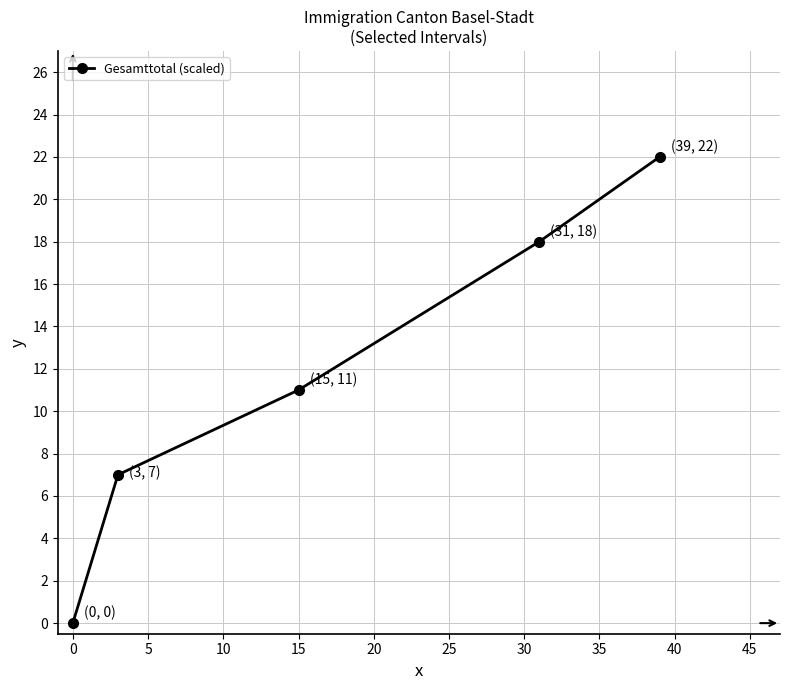

What is the greatest value displayed?

22